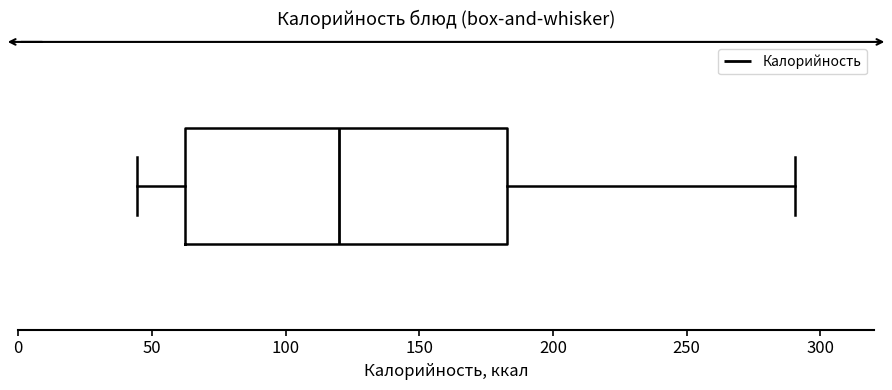

Transcribe this box plot: give where the median line is, the range the box spans, and where the two whiskers end, as read against the x-axis. The values are not printed on the chart, so give them approximately, as read against the axis.

median 120, box 65 to 185, whiskers 45 to 290